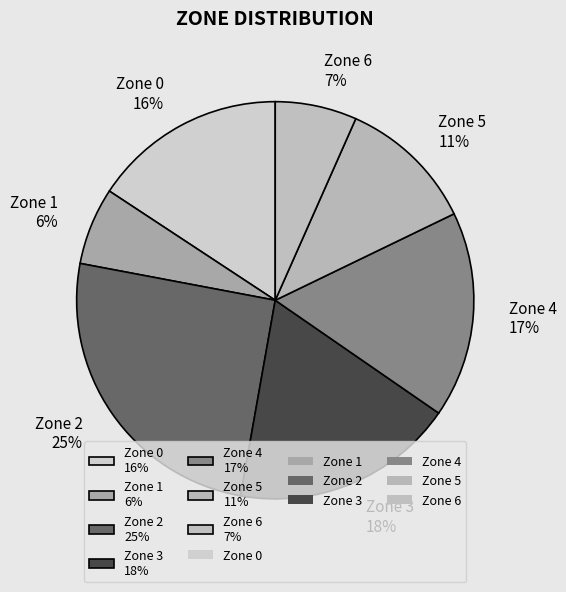

What is the ratio of the value at Zone 0 to the value at Zone 2?

0.6